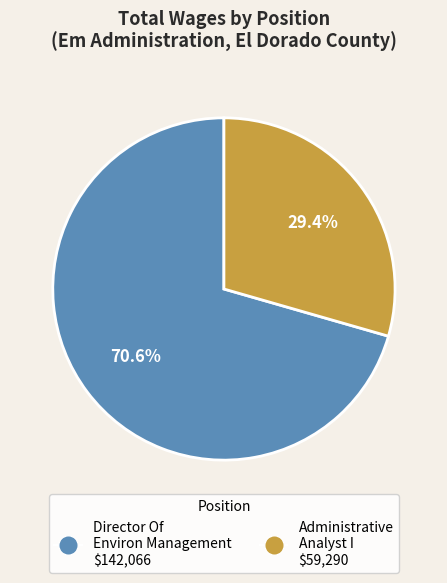

How many segments does this pie chart have?

2